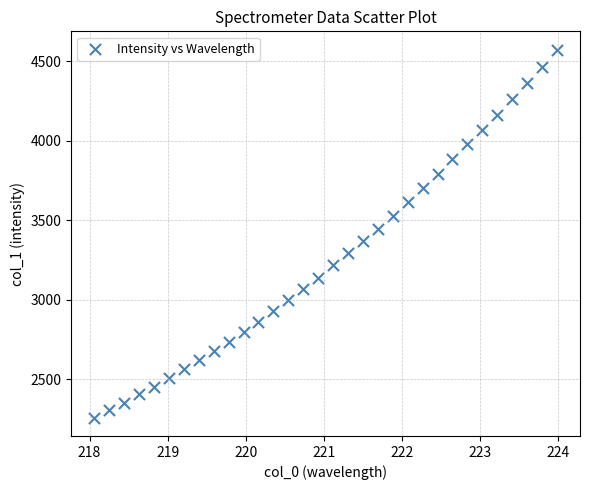

What is the range of X values (max minus min)?

5.9